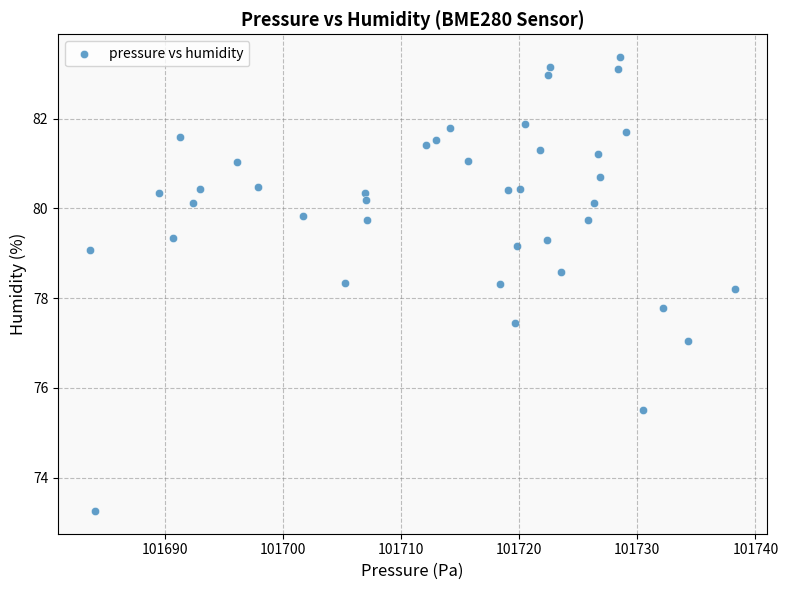

What is the range of Y values (max minus min)?

10.1